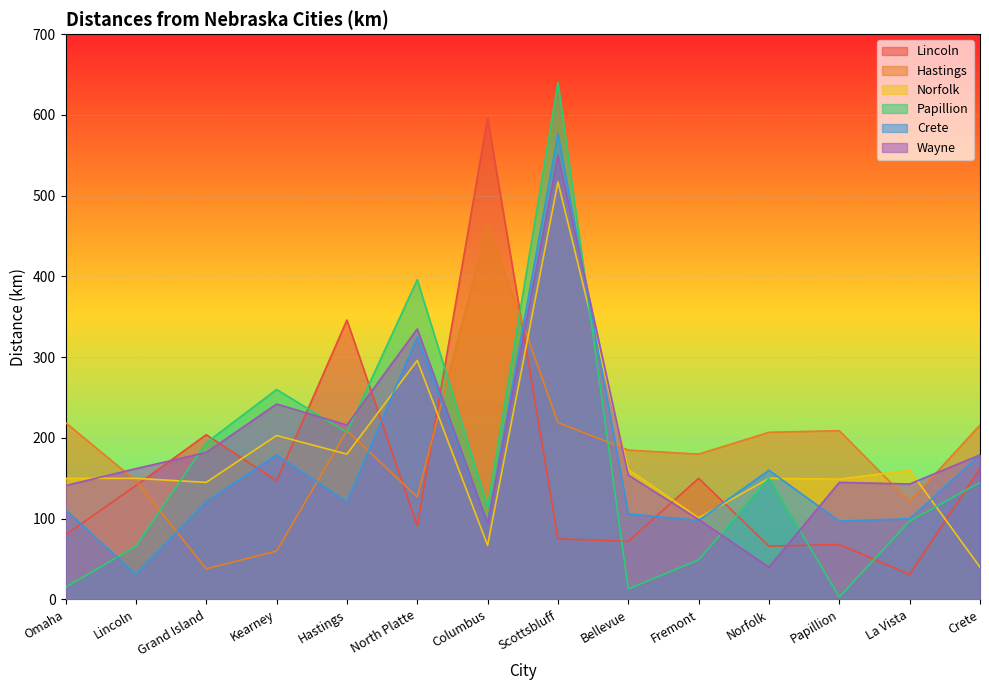

Is it true that Wayne equals 97 at Omaha?

False